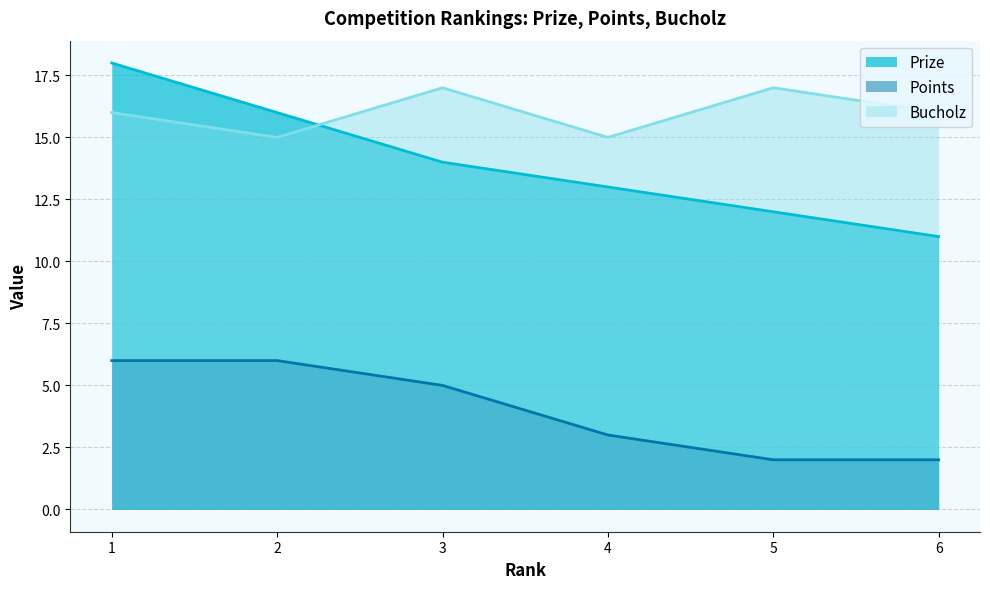

List the labels in order of Prize value, smallest first.

6, 5, 4, 3, 2, 1